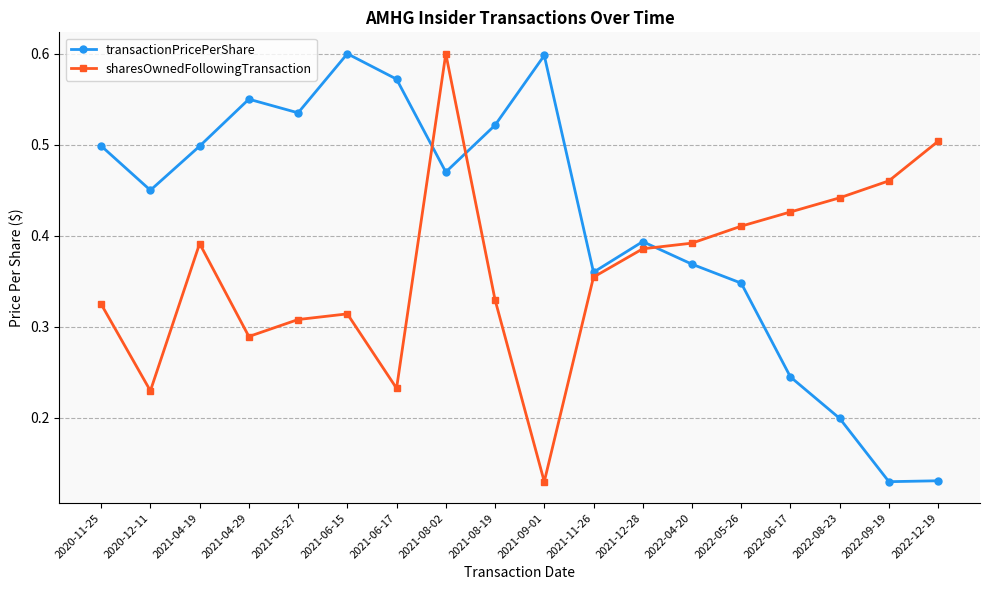

What is the label of the 7th point from the right?

2021-12-28